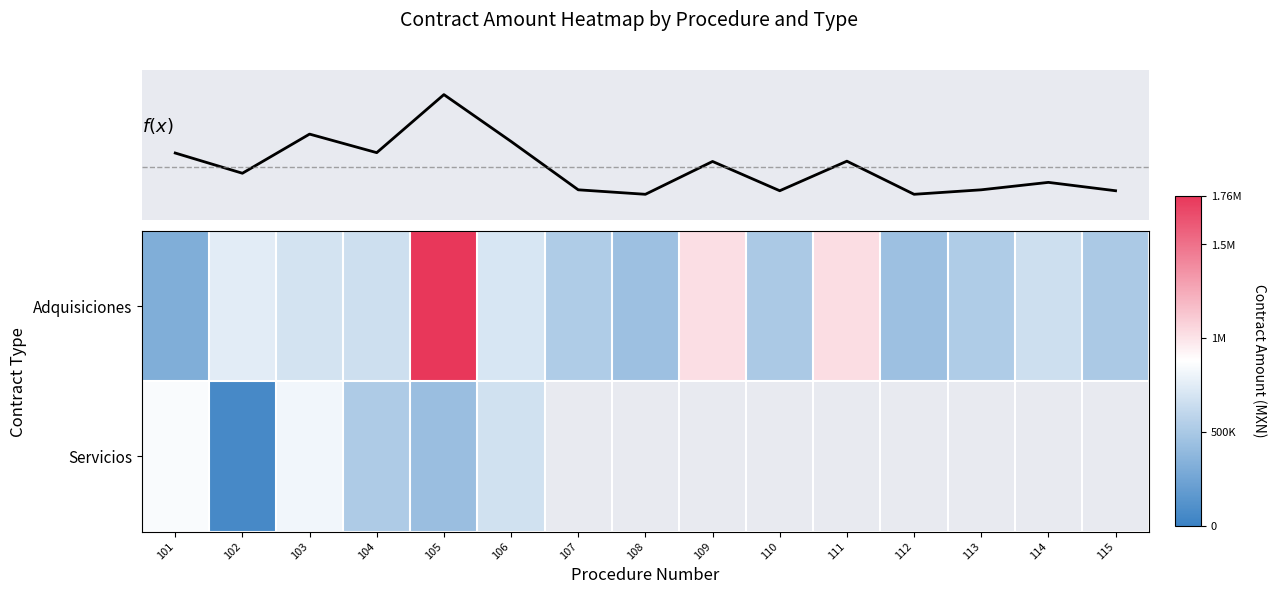

What is the maximum value for f(x)?

1.0